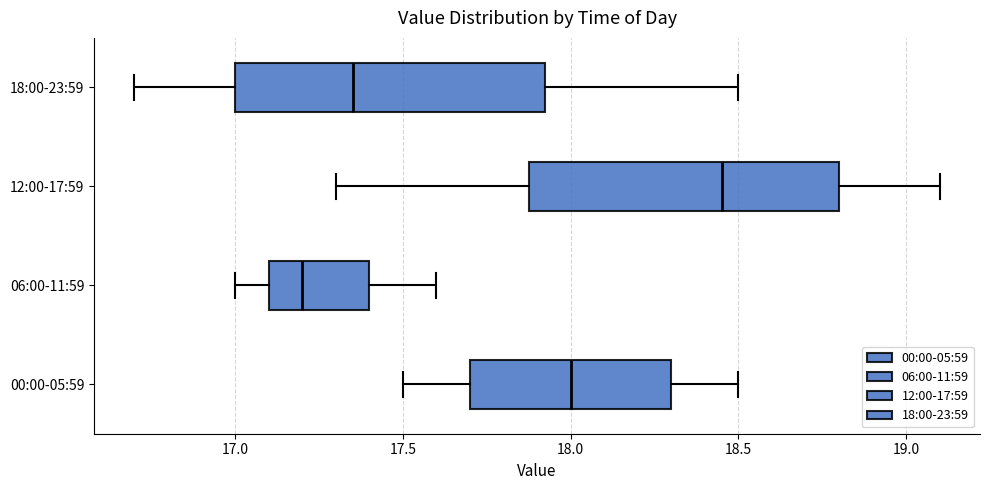

Where does the median line of the box for 06:00-11:59 sit on the x-axis? The values are not printed on the chart, so give them approximately, as read against the axis.

17.20